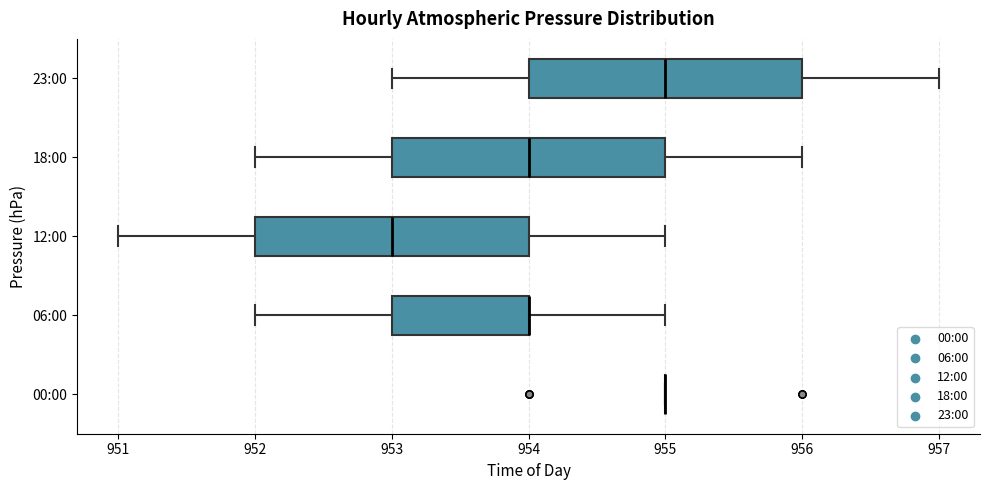

Where does the right whisker of the box for 23:00 end on the x-axis? The values are not printed on the chart, so give them approximately, as read against the axis.

957